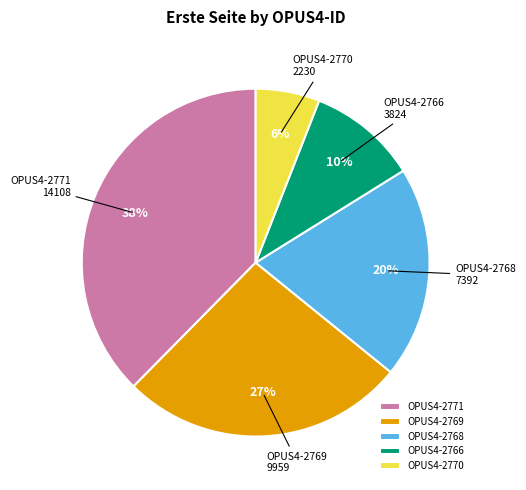

Does OPUS4-2766 represent more than half of the total?

No